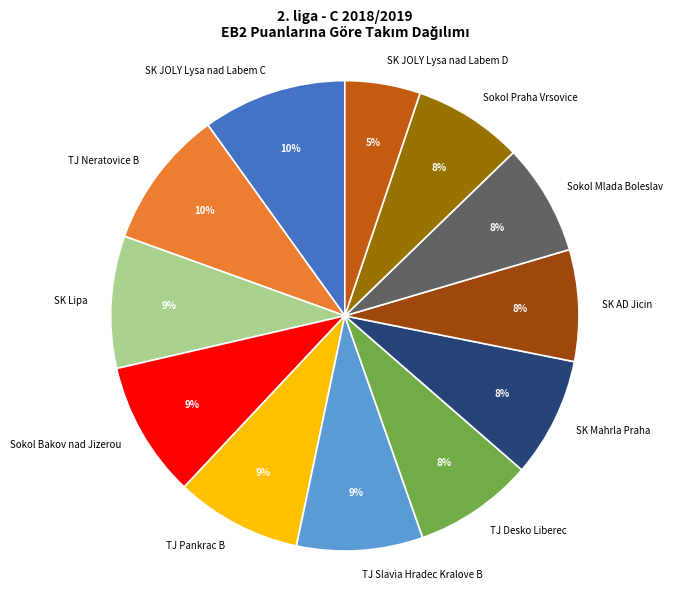

Combined, do Sokol Bakov nad Jizerou and SK Mahrla Praha account for over 50%?

No